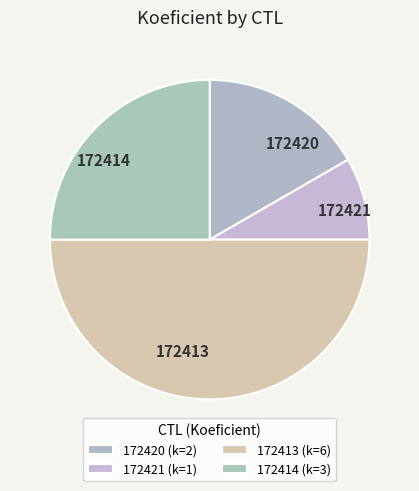

Combined, do 172420 and 172414 account for over 50%?

No